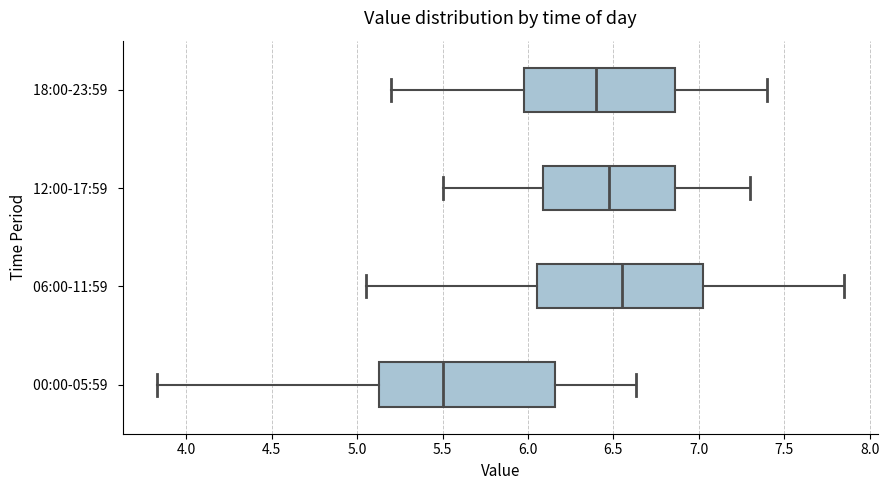

Where is the left edge of the box for 12:00-17:59 on the x-axis? The values are not printed on the chart, so give them approximately, as read against the axis.

6.10